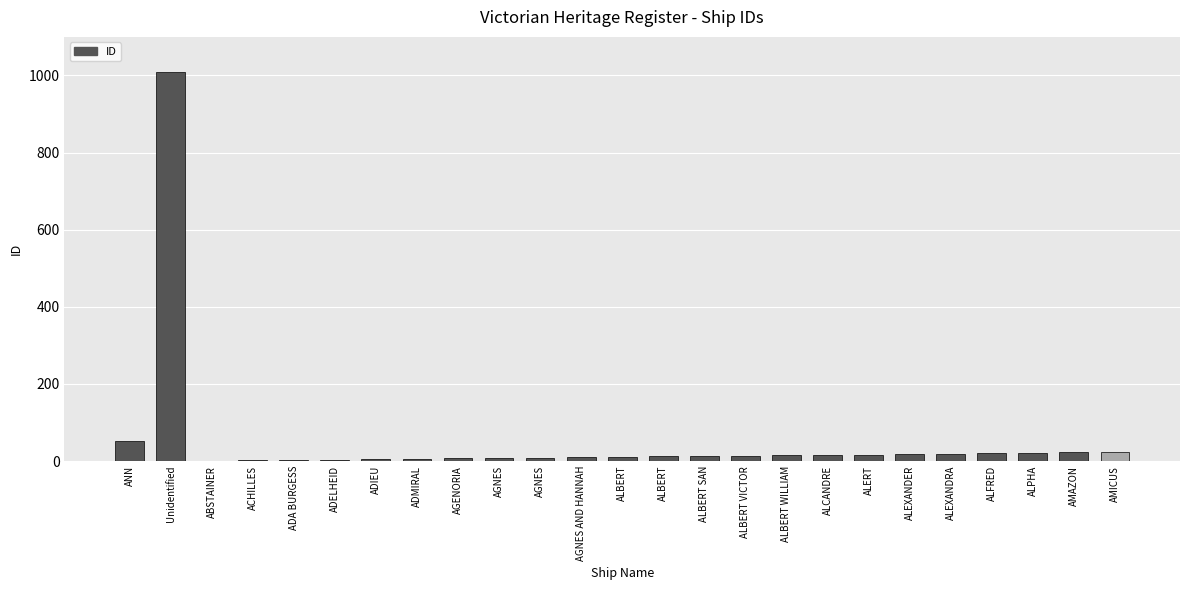

What is the average value?

54